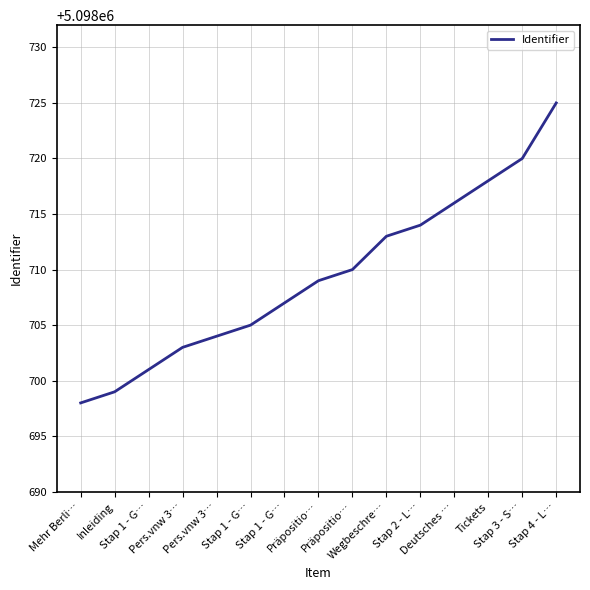

Reading left to right, extract all data points from this chart.

5098698	5098699	5098701	5098703	5098704	5098705	5098707	5098709	5098710	5098713	5098714	5098716	5098718	5098720	5098725